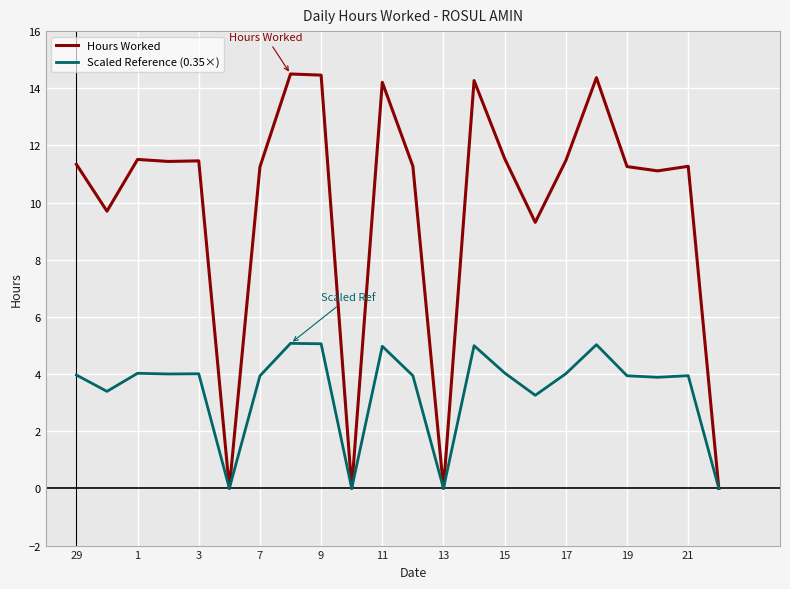

What is the highest value of the Hours Worked series?

14.5